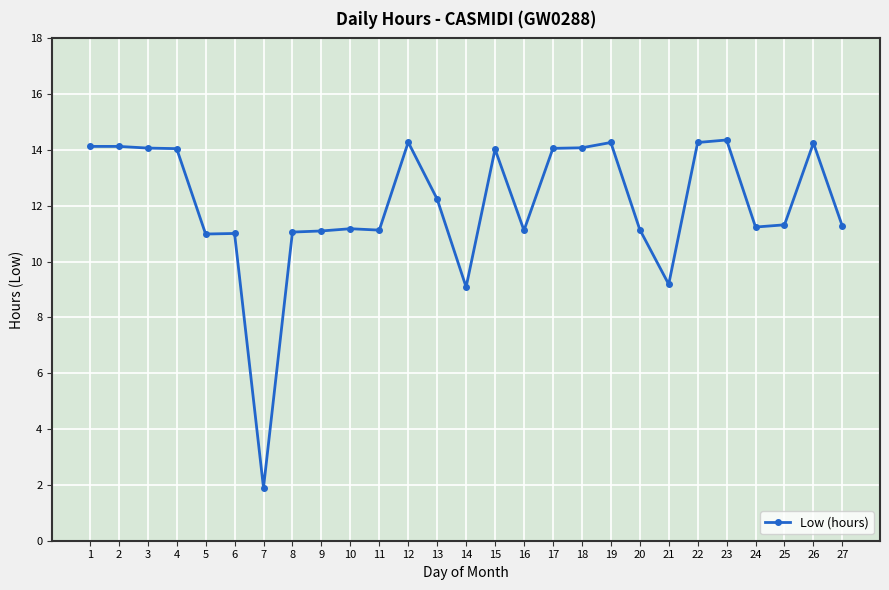

Which has a higher value, 15 or 21?

15